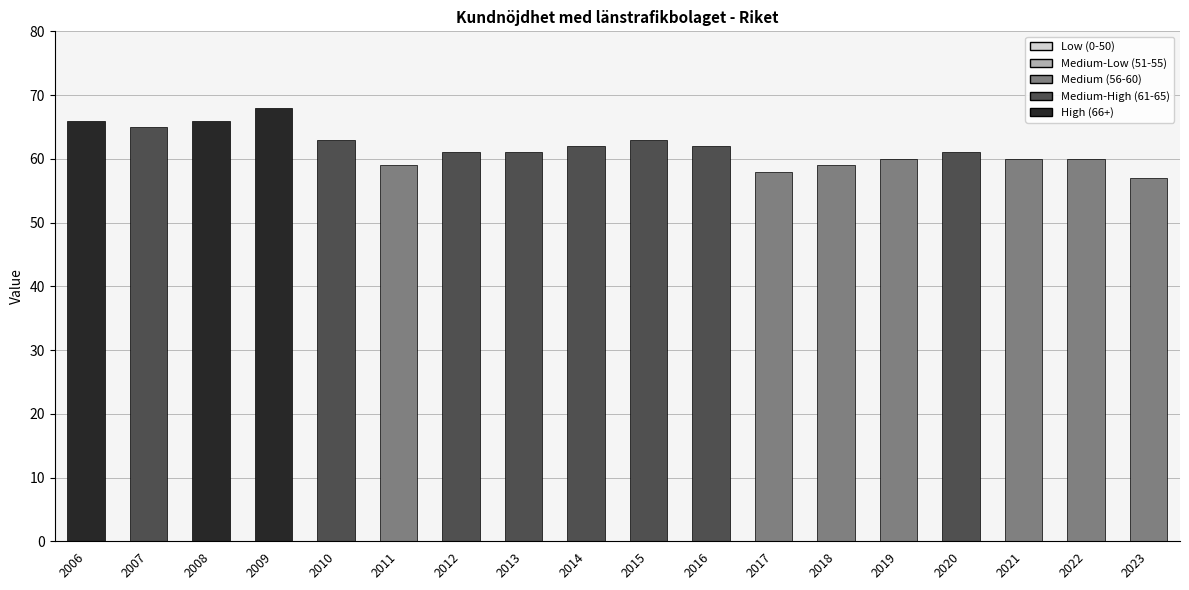

At which category does the chart reach its peak across all series?

2009